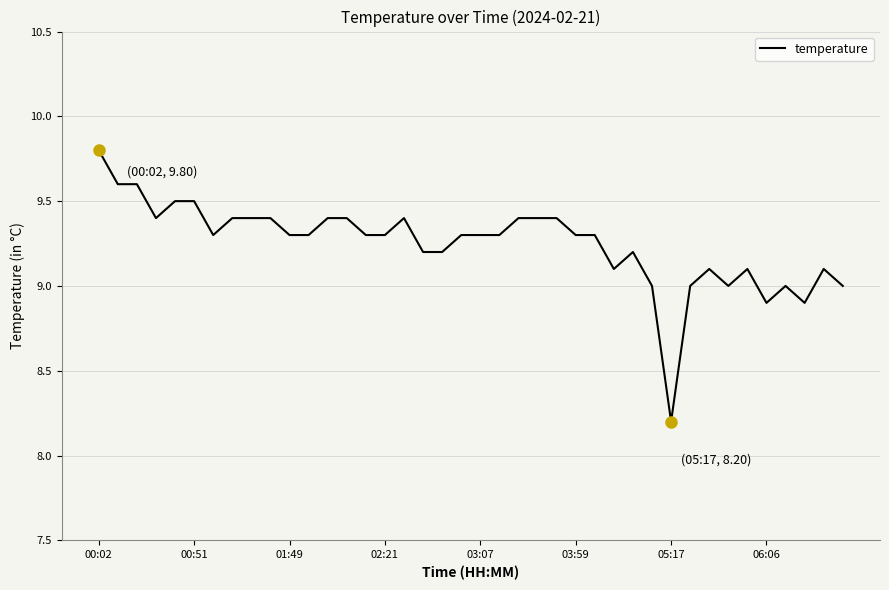

What is the maximum value shown in the chart?

9.8